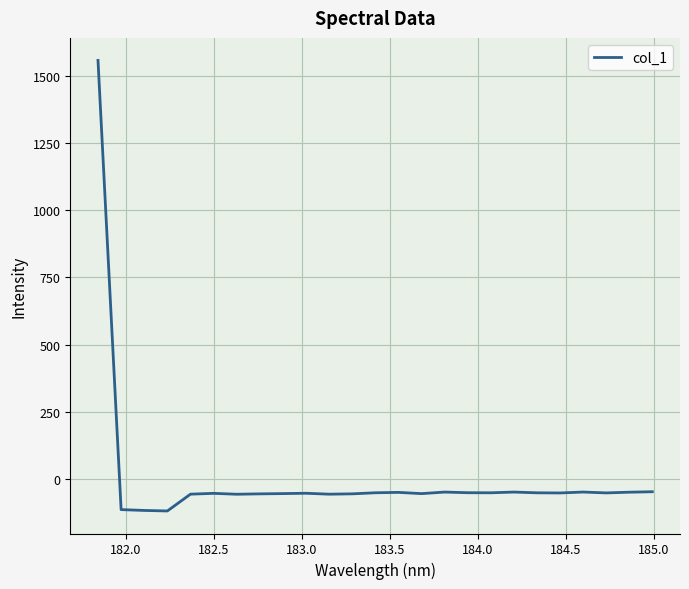

What is the difference between the maximum and minimum values?

1676.8